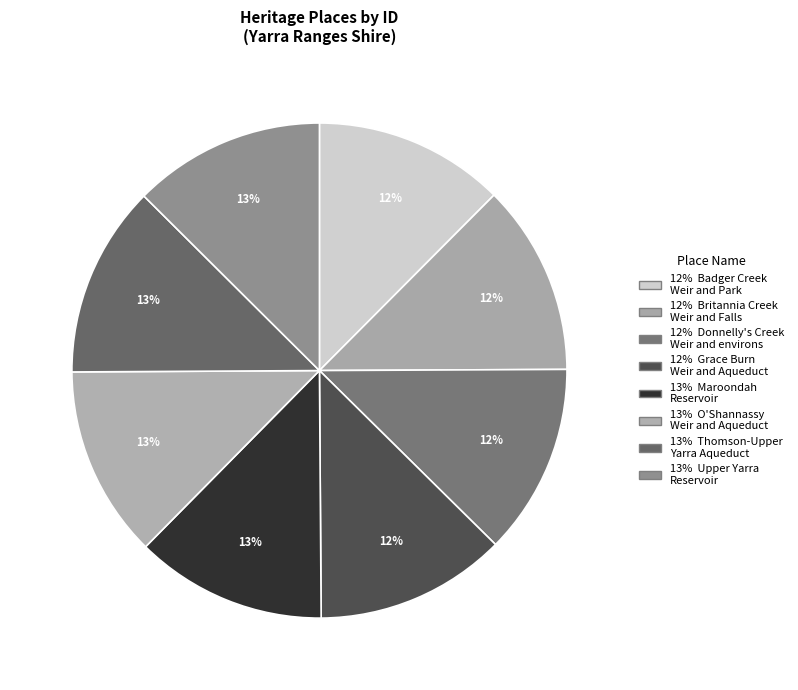

How many slices are in this pie chart?

8